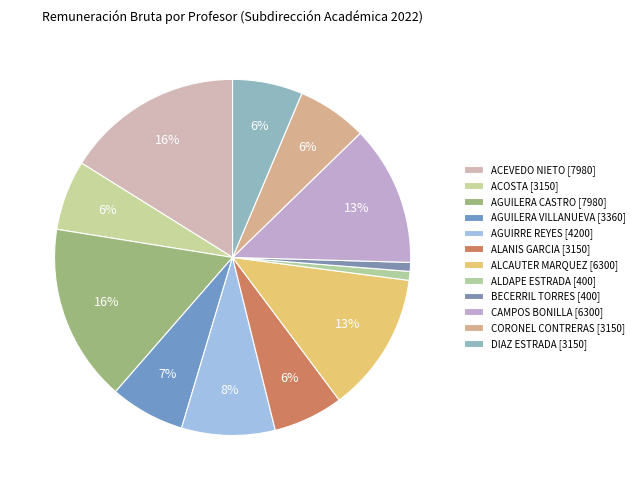

Is there any slice that represents more than half of the pie?

No